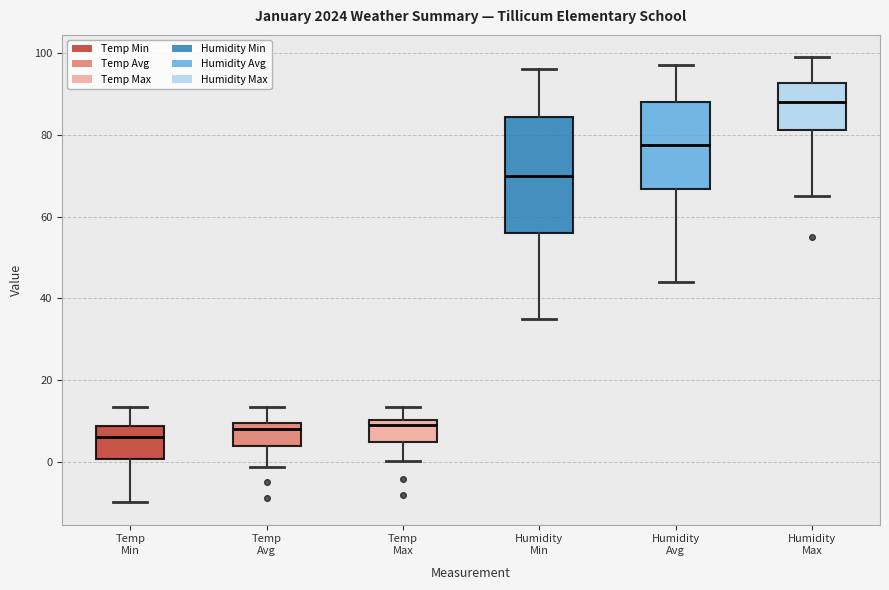

Which box has the lowest median line?

Temp Min